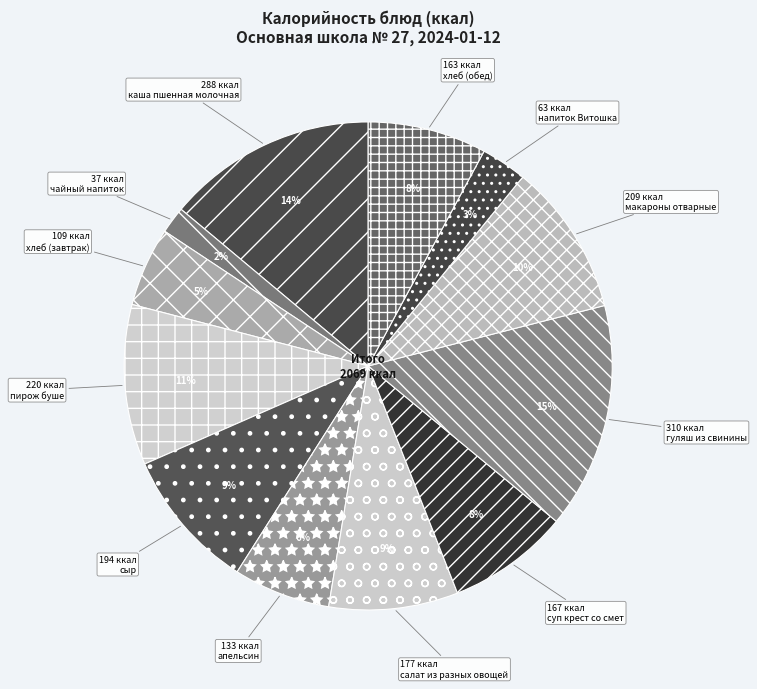

To the nearest percent, what is the average slice percentage?

8%